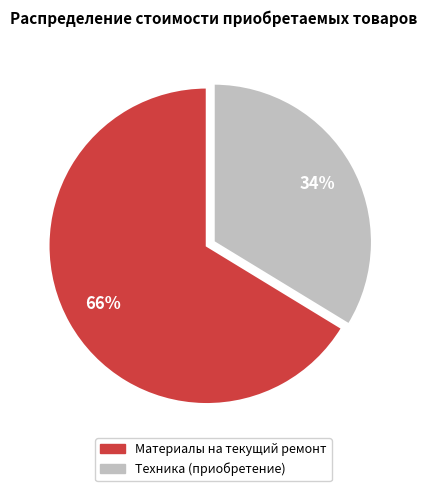

What percentage is the Материалы на текущий ремонт slice, to the nearest percent?

66%